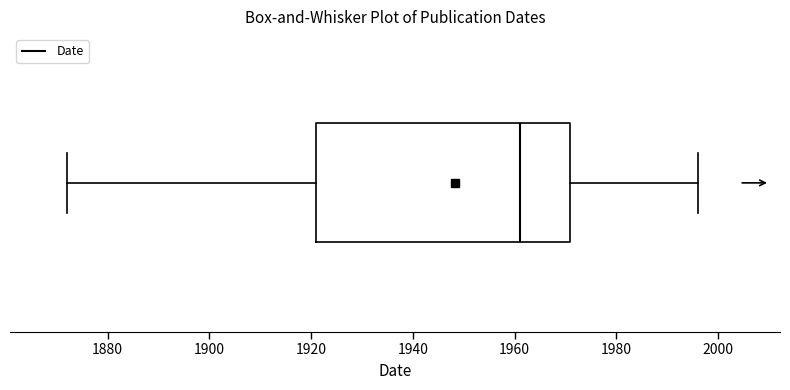

Read this box plot against the x-axis: the position of the median line, the range covered by the box, and the ends of both whiskers. The values are not printed on the chart, so give them approximately, as read against the axis.

median 1962, box 1922 to 1972, whiskers 1872 to 1996